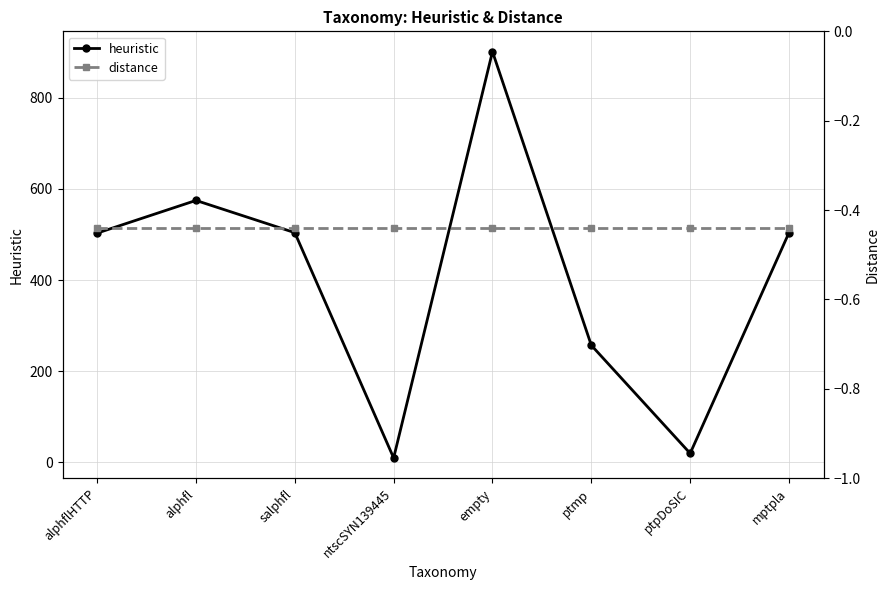

In heuristic, how many points are higher than both neighbors (excluding endpoints)?

2